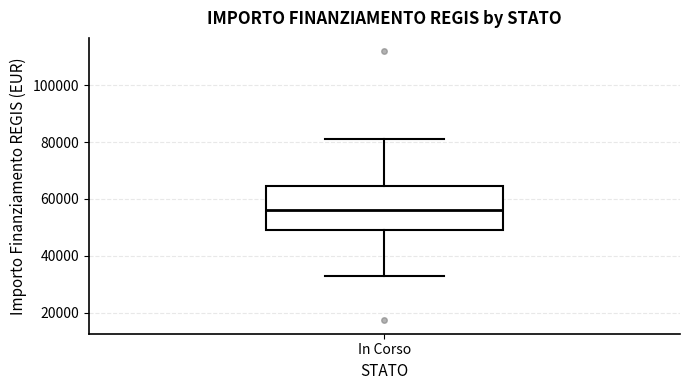

Read this box plot against the y-axis: the position of the median line, the range covered by the box, and the ends of both whiskers. The values are not printed on the chart, so give them approximately, as read against the axis.

median 56000, box 50000 to 64000, whiskers 32000 to 80000